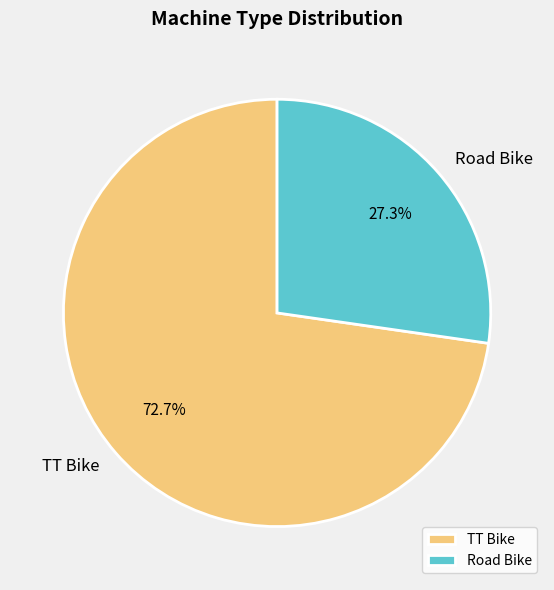

What percentage is the TT Bike slice, to the nearest percent?

73%